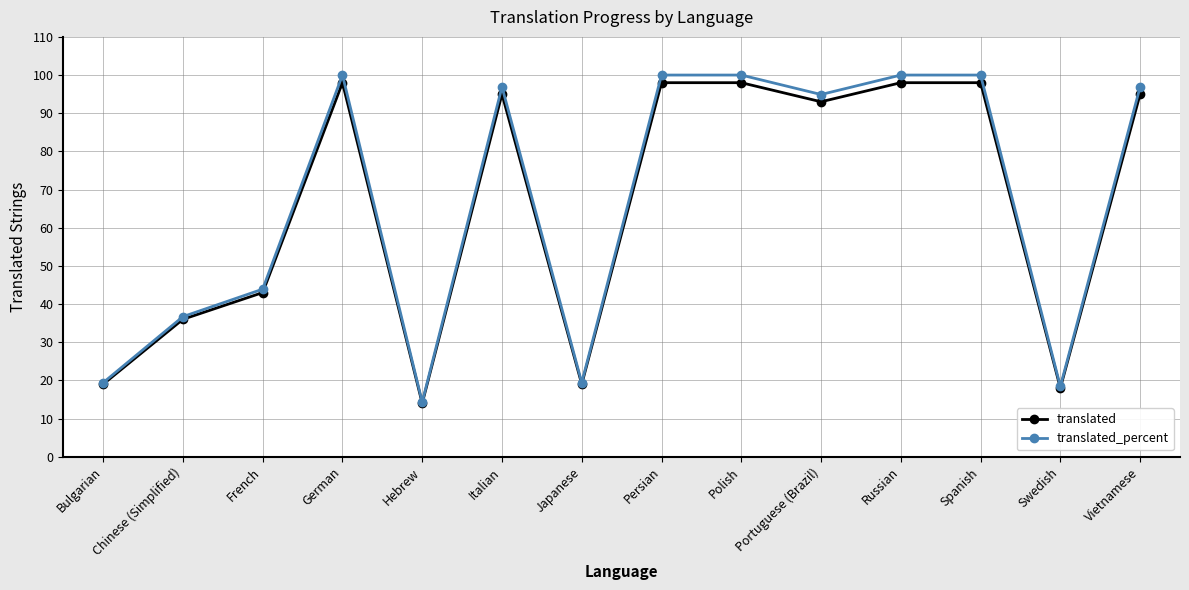

At which label is translated closest to 56?

French